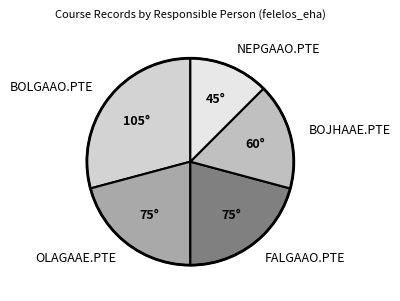

Does FALGAAO.PTE represent more than half of the total?

No